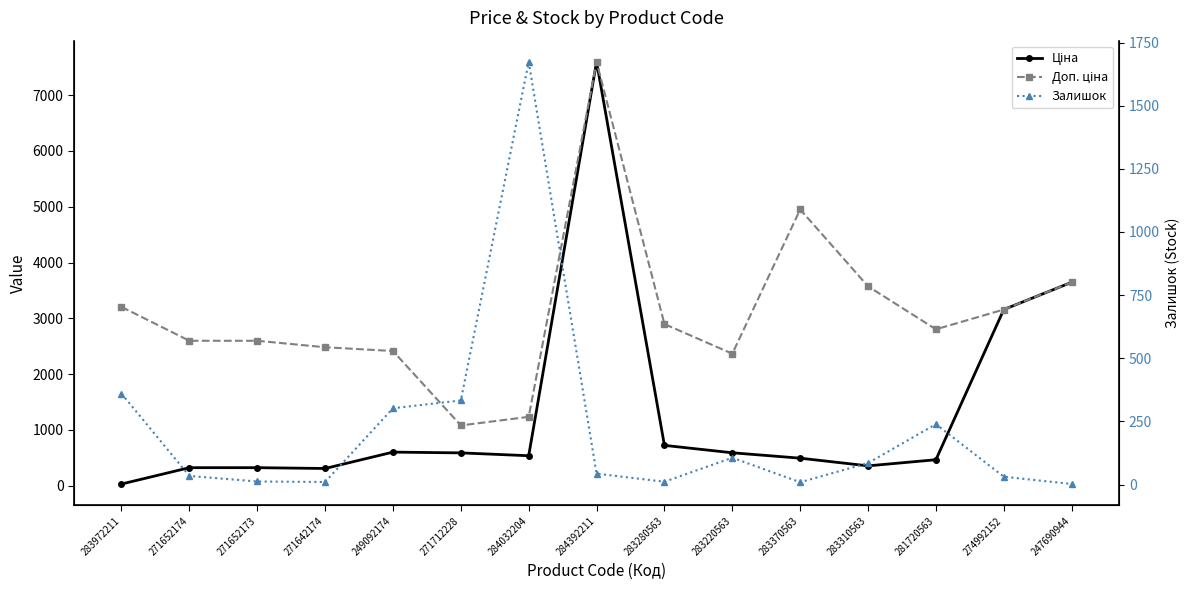

At which category does the chart reach its peak across all series?

284392211